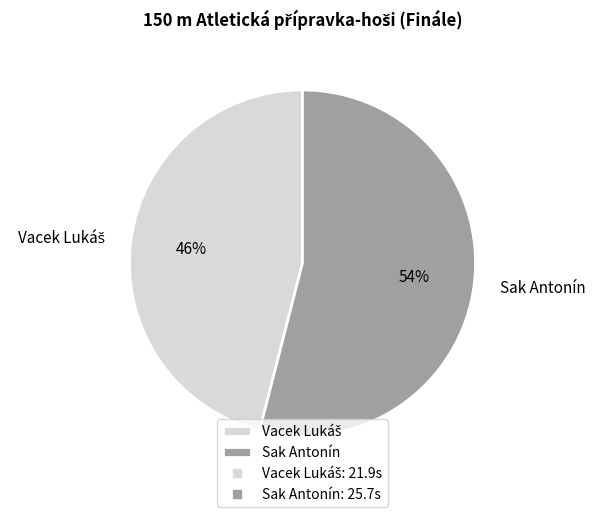

What is the majority slice?

Sak Antonín